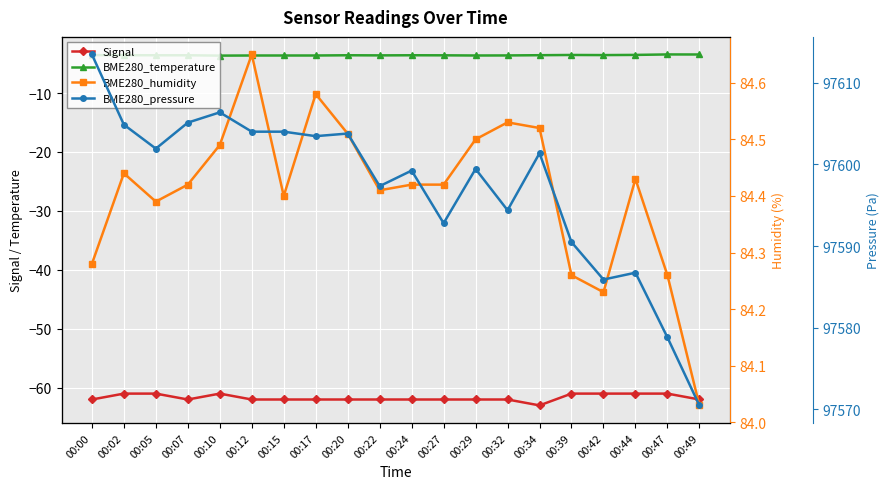

Reading right to left, transcribe all the data shown in this chart.

Signal: -62.0	-61.0	-61.0	-61.0	-61.0	-63.0	-62.0	-62.0	-62.0	-62.0	-62.0	-62.0	-62.0	-62.0	-62.0	-61.0	-62.0	-61.0	-61.0	-62.0
BME280_temperature: -3.5	-3.5	-3.5	-3.6	-3.5	-3.6	-3.6	-3.6	-3.6	-3.6	-3.6	-3.6	-3.6	-3.6	-3.6	-3.6	-3.6	-3.6	-3.6	-3.6
BME280_humidity: 84.0	84.3	84.4	84.2	84.3	84.5	84.5	84.5	84.4	84.4	84.4	84.5	84.6	84.4	84.7	84.5	84.4	84.4	84.4	84.3
BME280_pressure: 97570.5	97578.8	97586.7	97585.9	97590.5	97601.4	97594.4	97599.4	97592.8	97599.2	97597.3	97603.8	97603.5	97604.0	97604.0	97606.4	97605.1	97601.9	97604.9	97613.5